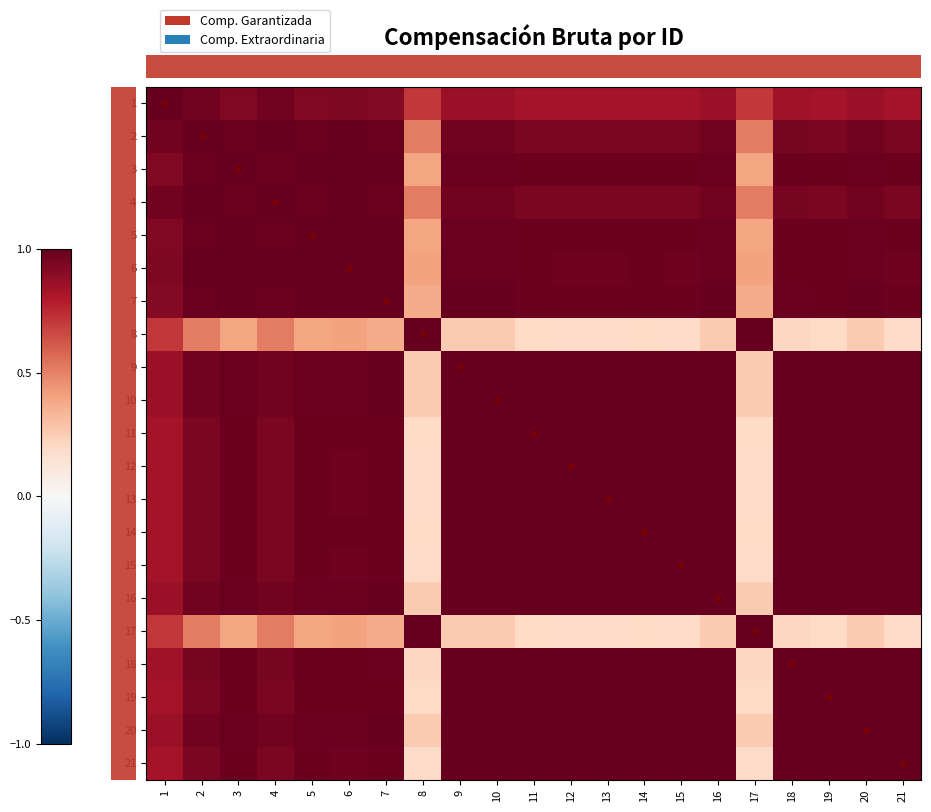

What is the difference between the highest and lowest values at 9?

0.7